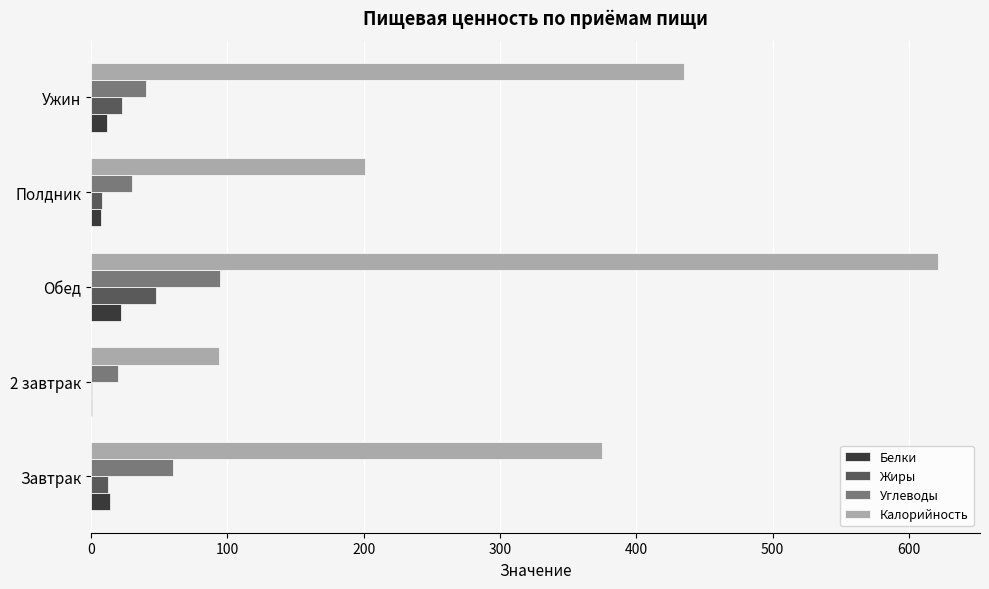

What is the sum of all Углеводы values?

244.1